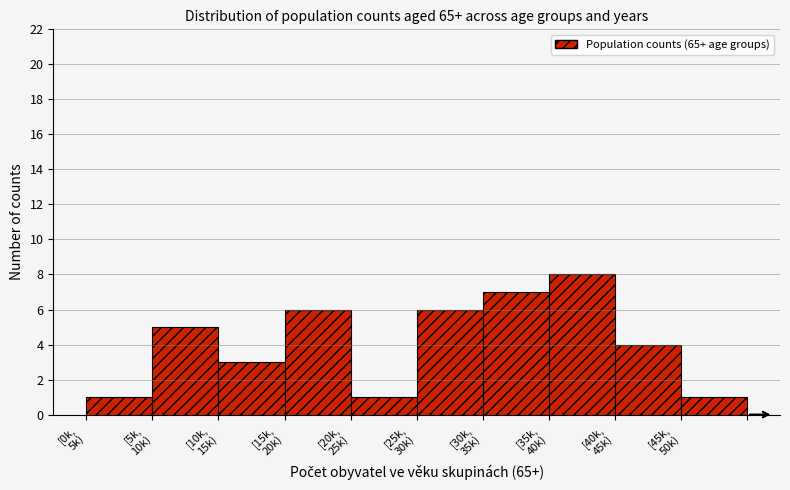

Reading left to right, transcribe all the data shown in this chart.

1	5	3	6	1	6	7	8	4	1